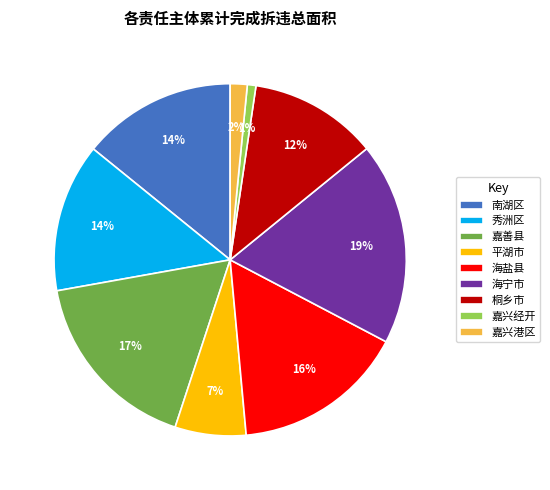

To the nearest percent, what percentage of the pie is 嘉善县?

17%